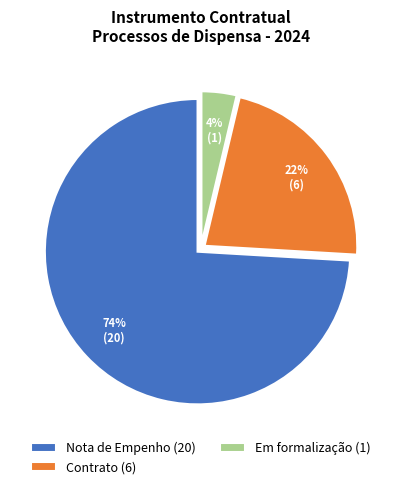

Combined, do Contrato (6) and Em formalização (1) account for over 50%?

No